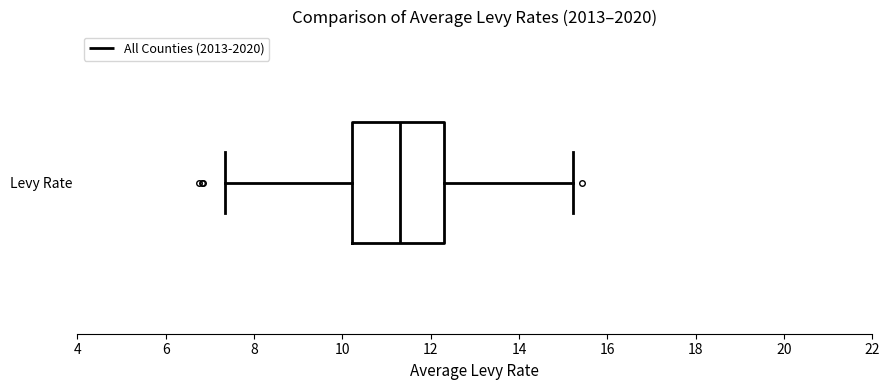

Where is the left edge of the box for Levy Rate on the x-axis? The values are not printed on the chart, so give them approximately, as read against the axis.

10.2